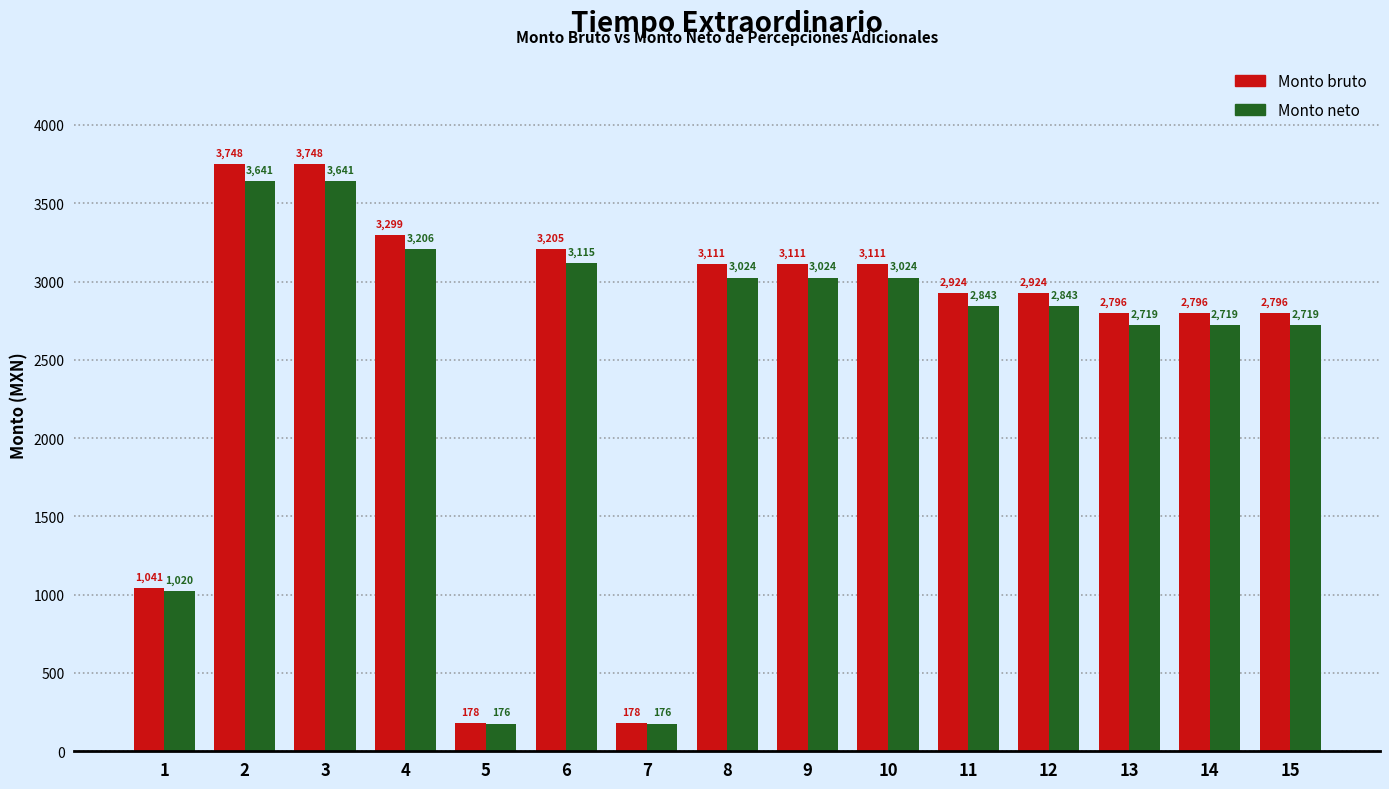

What is the difference between the maximum and minimum values in the Monto bruto series?

3569.7